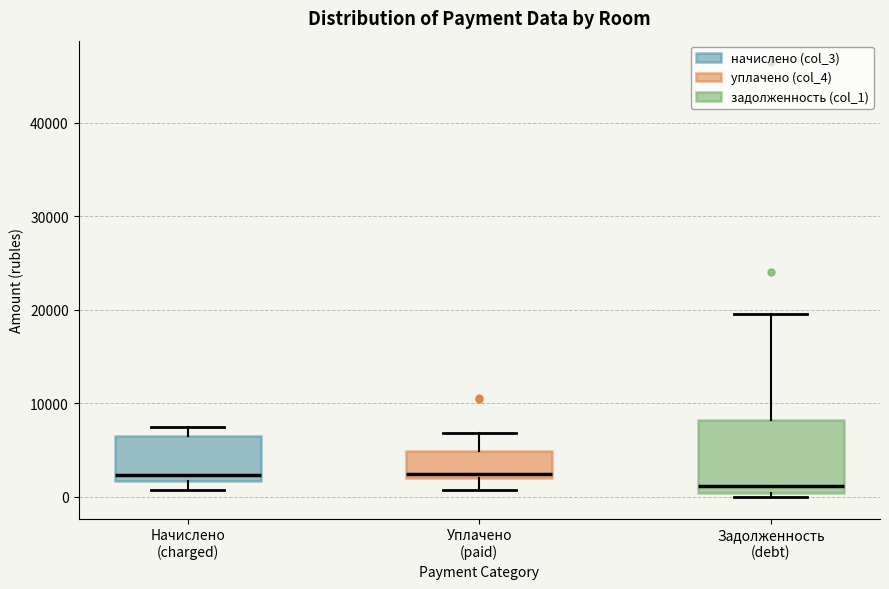

Comparing the boxes themselves (not the whiskers), which one is the tallest?

Задолженность (debt)